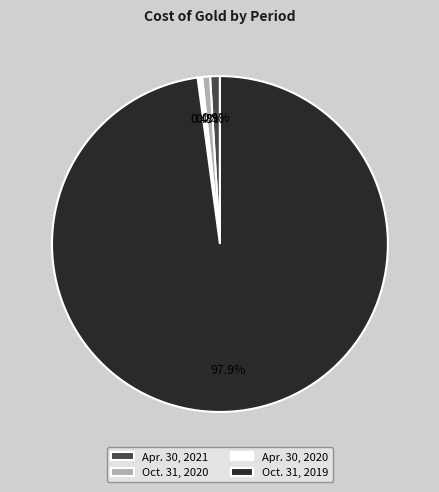

Which category accounts for the majority?

Oct. 31, 2019